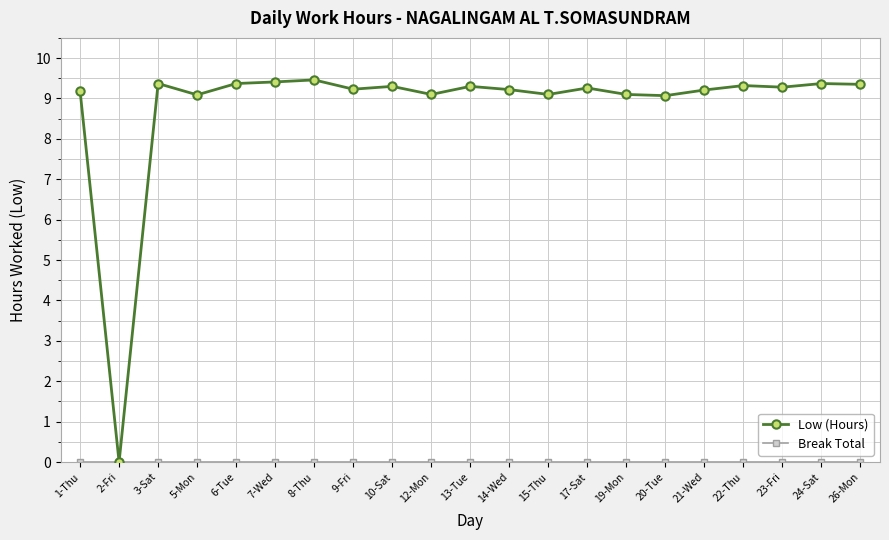

True or false: Low (Hours) has more than 0 interior local peaks.

True